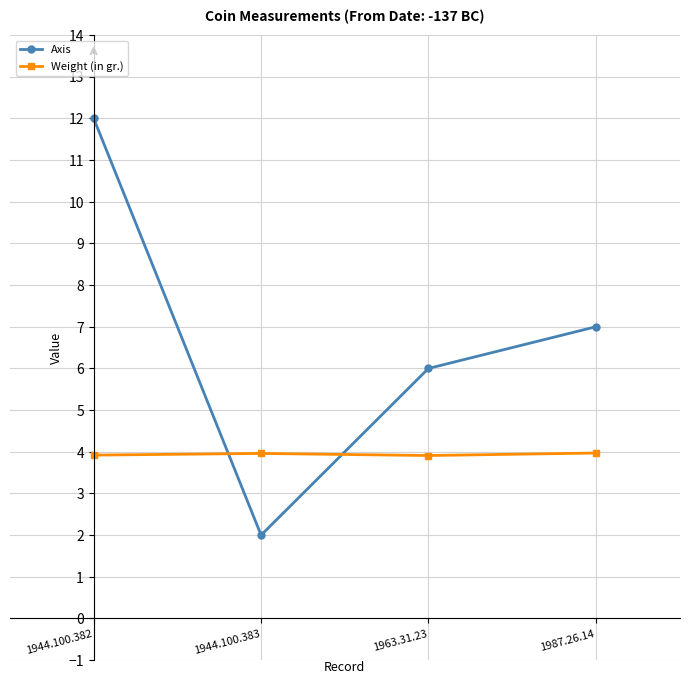

What position from the right is 1944.100.383?

3